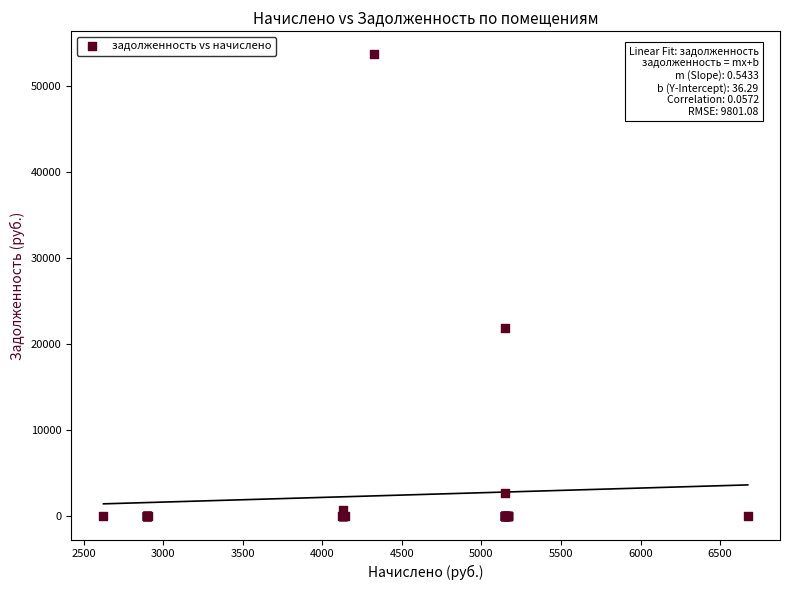

What Y value in the scatter plot is closest to 26846?

21878.9